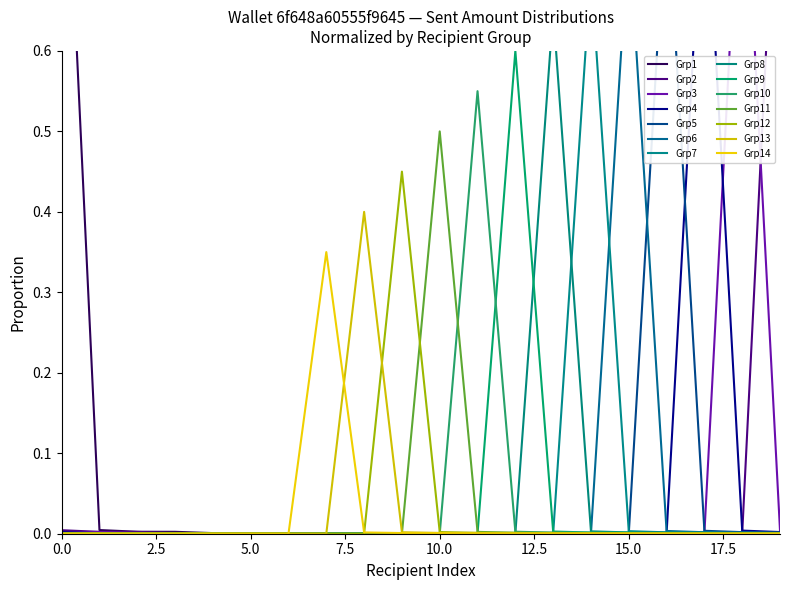

What position from the right is 9?

11